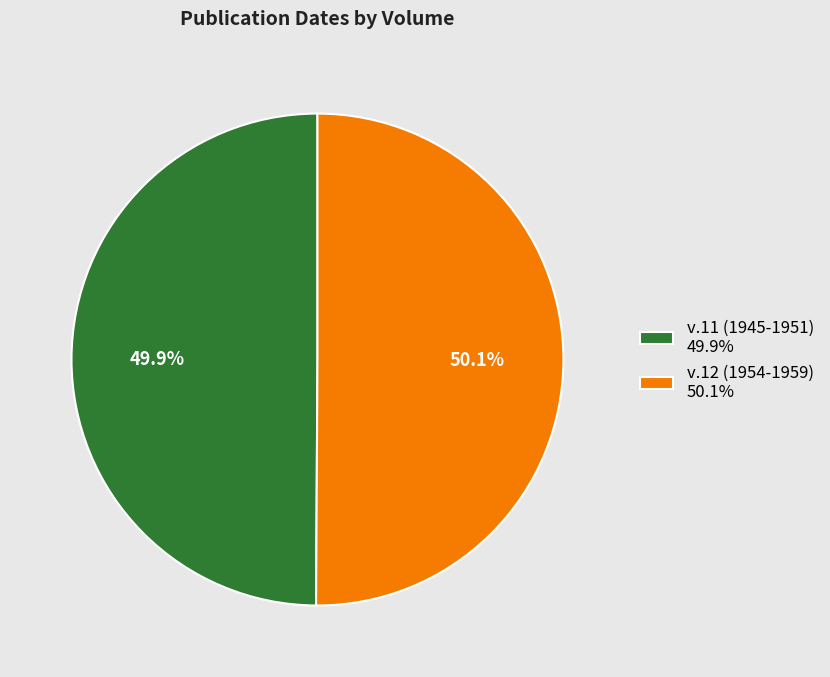

What percentage is the v.12 (1954-1959) slice, to the nearest percent?

50%